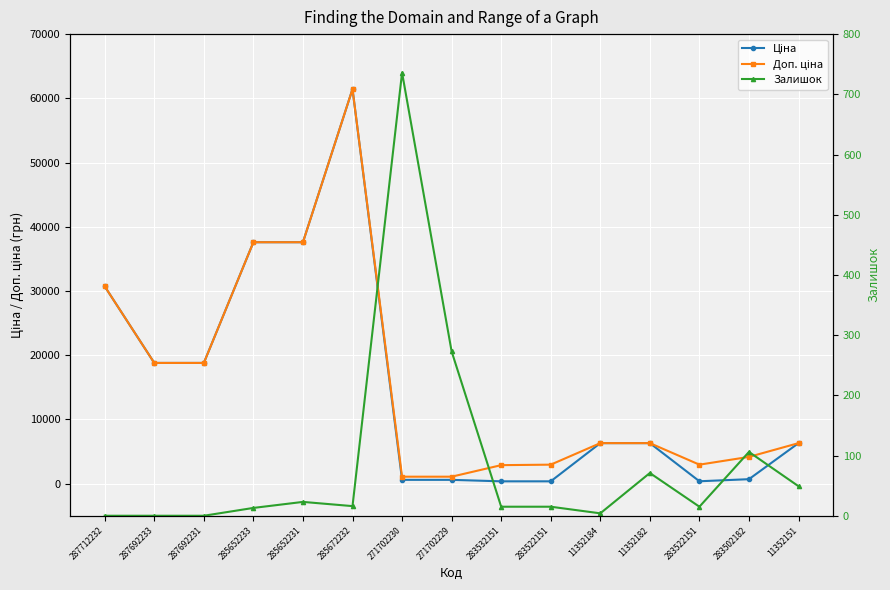

Which has a higher value, 271702229 or 285672232?

285672232